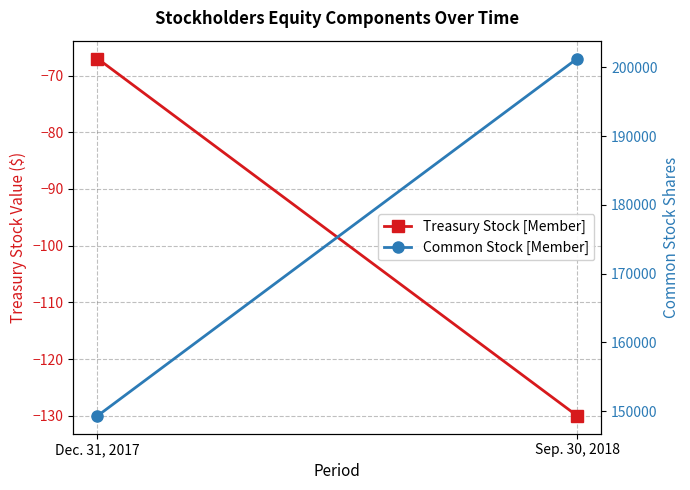

What is the average value of the Common Stock [Member] series?

175296